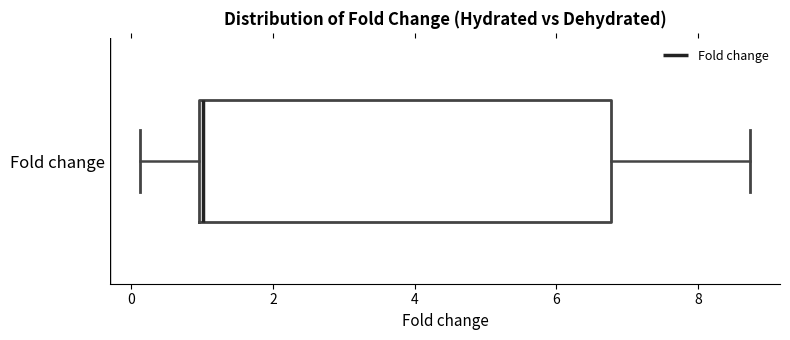

Where is the left edge of the box for Fold change on the x-axis? The values are not printed on the chart, so give them approximately, as read against the axis.

1.0